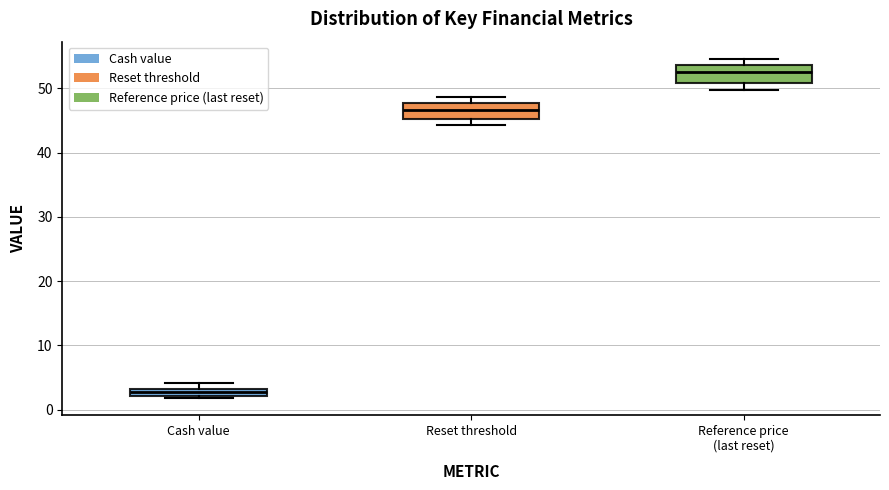

Where does the median line of the box for Reference price (last reset) sit on the y-axis? The values are not printed on the chart, so give them approximately, as read against the axis.

52